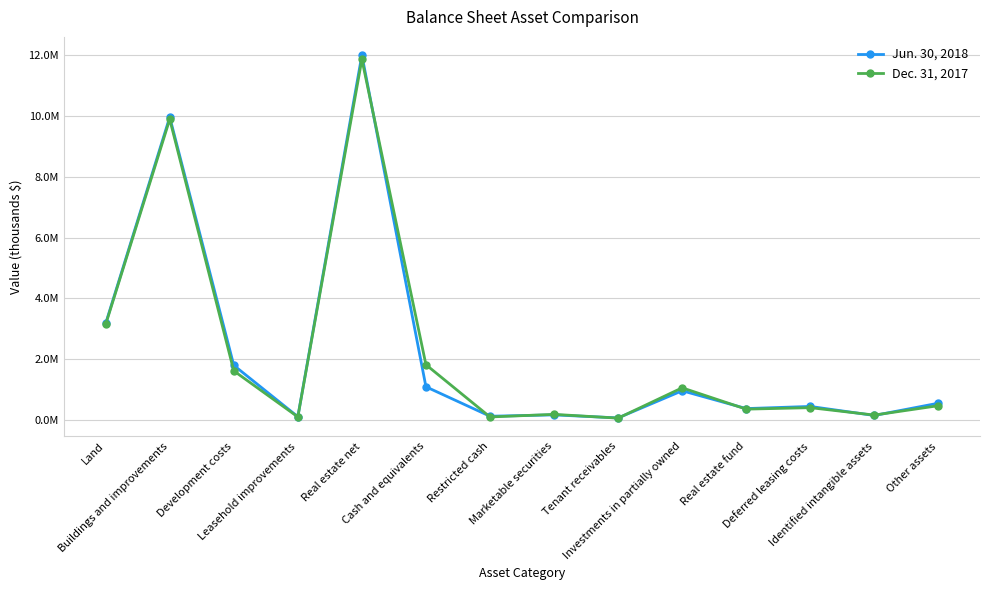

What is the label of the 14th point from the right?

Land